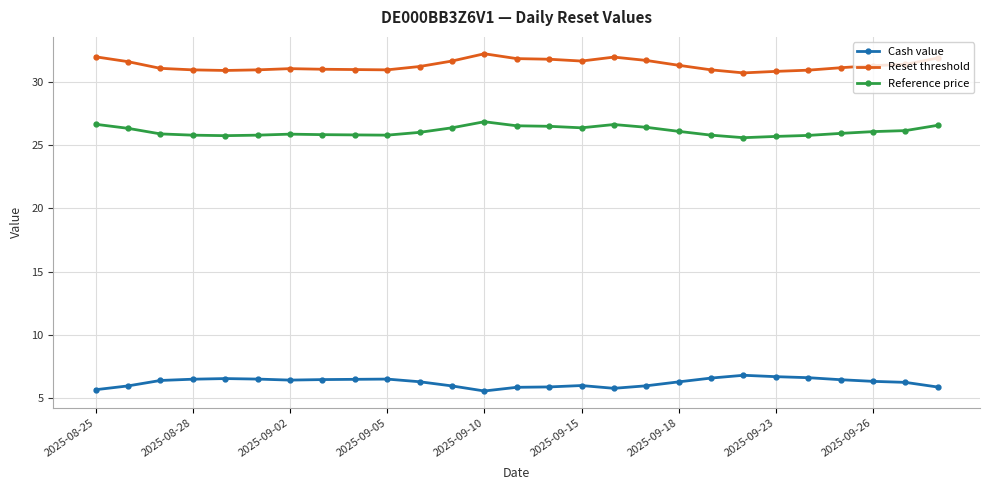

List the series in order of their overall mean, highest first.

Reset threshold, Reference price, Cash value